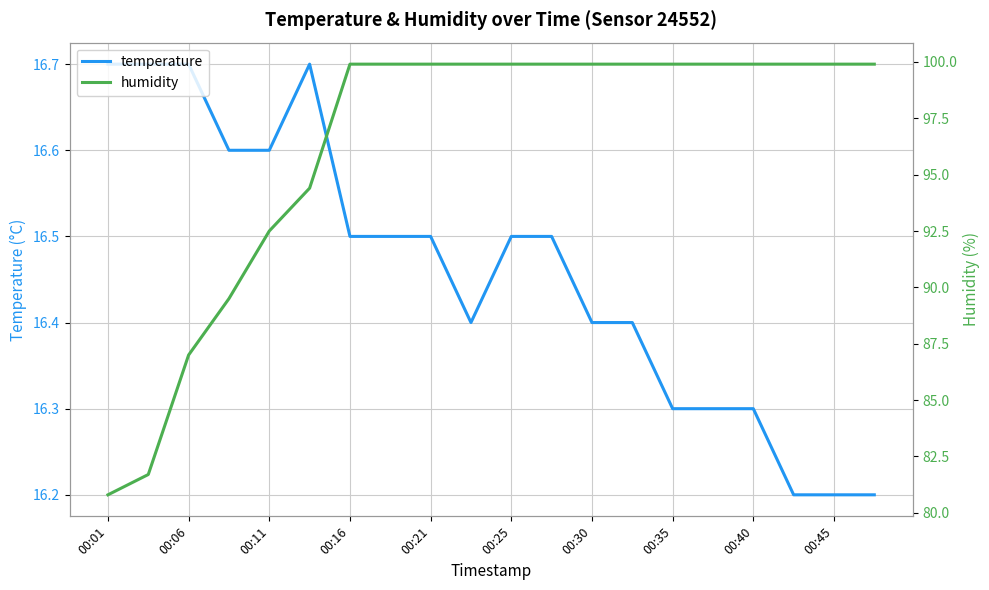

True or false: temperature and humidity cross at least once.

False